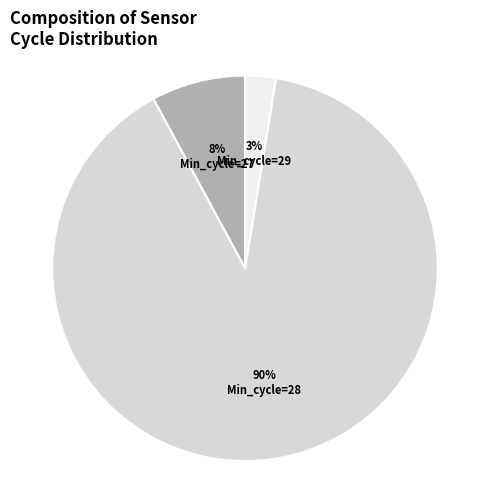

How many segments does this pie chart have?

3